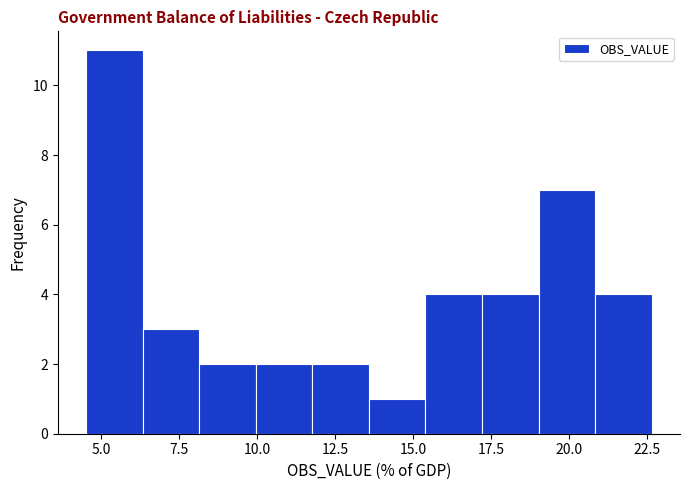

Around what value on the x-axis is the tallest bar? Give the approximate position of its centre, as read against the axis.

5.5